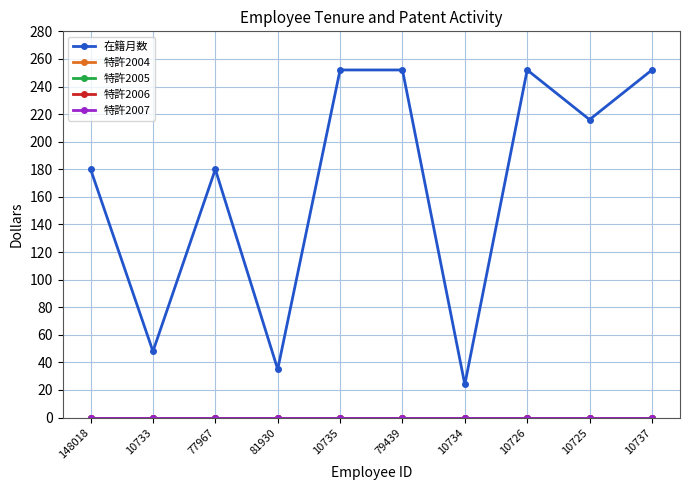

True or false: 特許2007 and 特許2005 cross at least once.

False